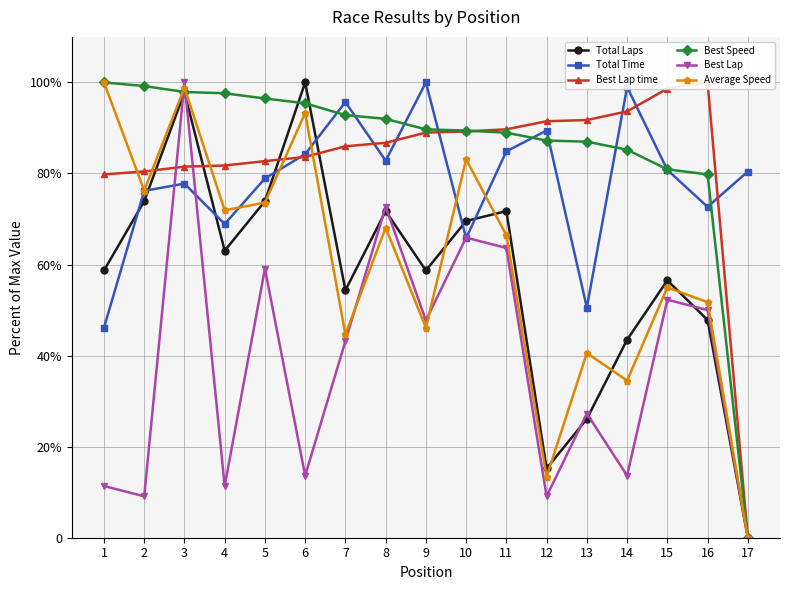

Is the value of Best Lap time at 15 greater than the value of Best Lap at 13?

Yes